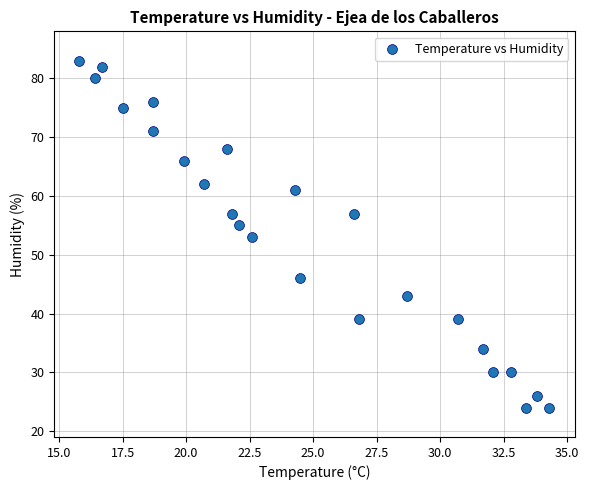

What is the range of Y values (max minus min)?

59